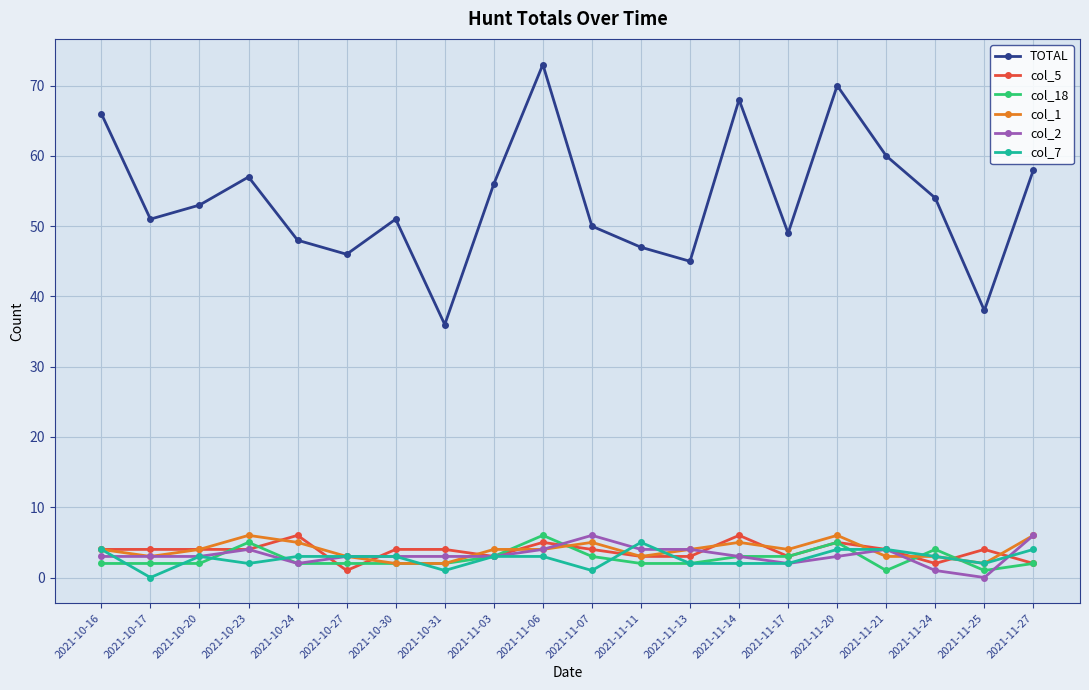

Reading left to right, list all the values displayed in this chart.

TOTAL: 66	51	53	57	48	46	51	36	56	73	50	47	45	68	49	70	60	54	38	58
col_5: 4	4	4	4	6	1	4	4	3	5	4	3	3	6	3	5	4	2	4	2
col_18: 2	2	2	5	2	2	2	2	3	6	3	2	2	3	3	5	1	4	1	2
col_1: 4	3	4	6	5	3	2	2	4	4	5	3	4	5	4	6	3	3	2	6
col_2: 3	3	3	4	2	3	3	3	3	4	6	4	4	3	2	3	4	1	0	6
col_7: 4	0	3	2	3	3	3	1	3	3	1	5	2	2	2	4	4	3	2	4